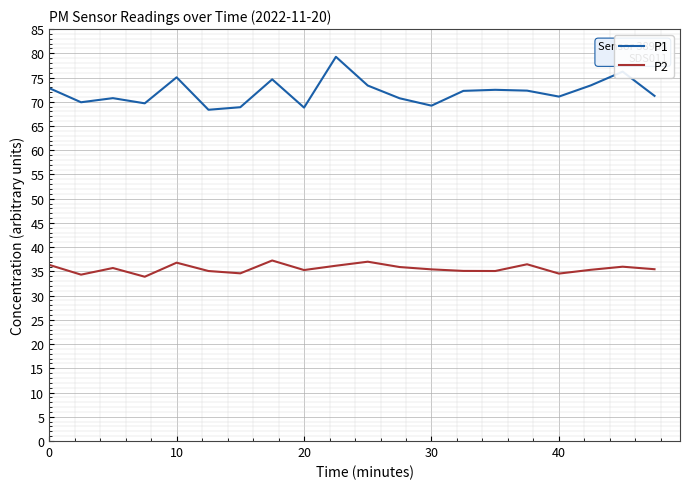

Which series has the widest spread of values?

P1